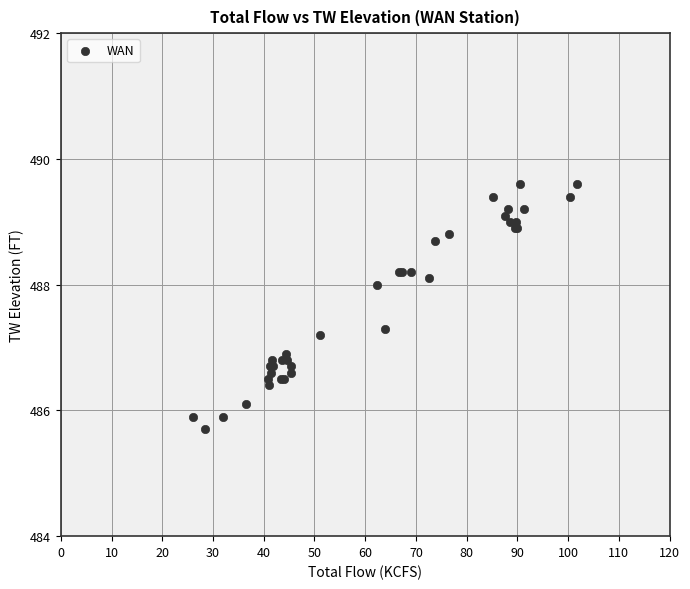

What Y value in the scatter plot is closest to 487?

486.9